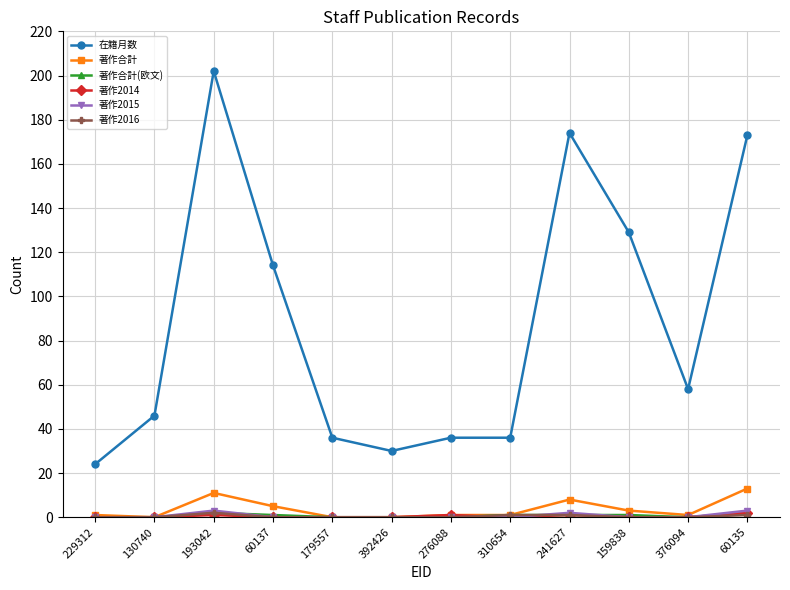

Count the number of categories in the chart.

12